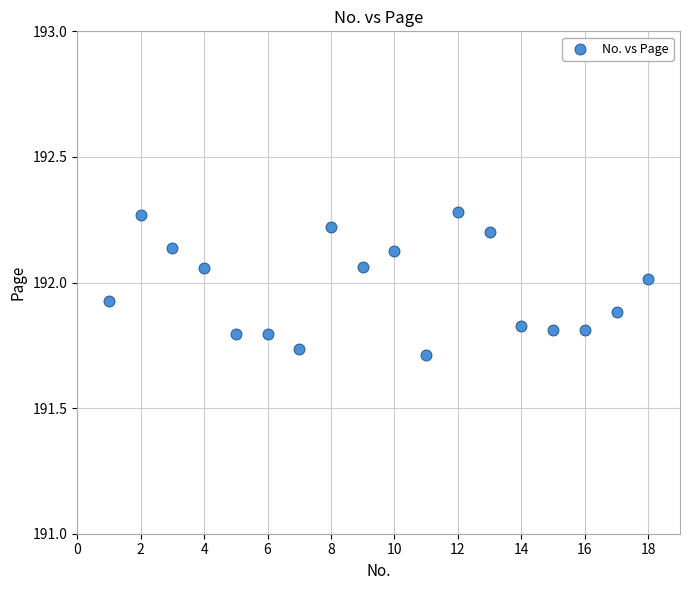

What is the range of X values (max minus min)?

17.0